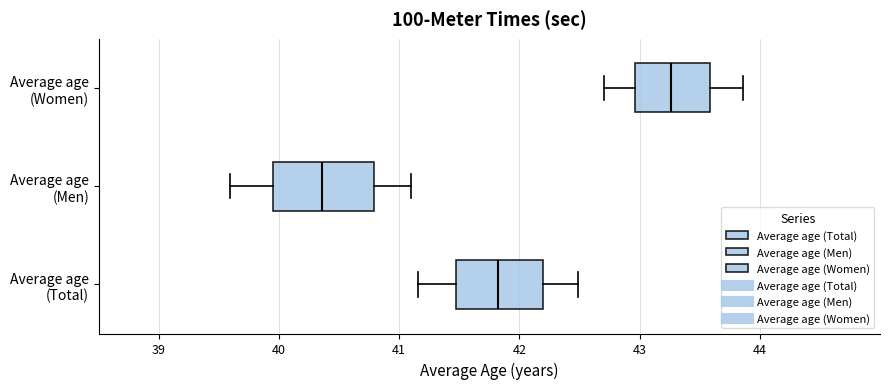

Where does the left whisker of the box for Average age (Men) end on the x-axis? The values are not printed on the chart, so give them approximately, as read against the axis.

39.6